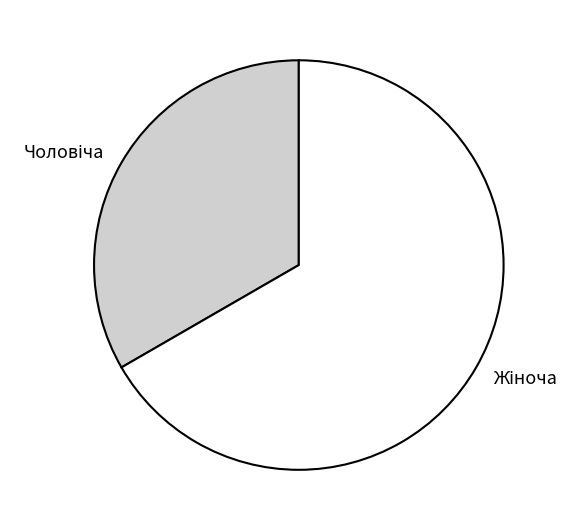

Is there any slice that represents more than half of the pie?

Yes